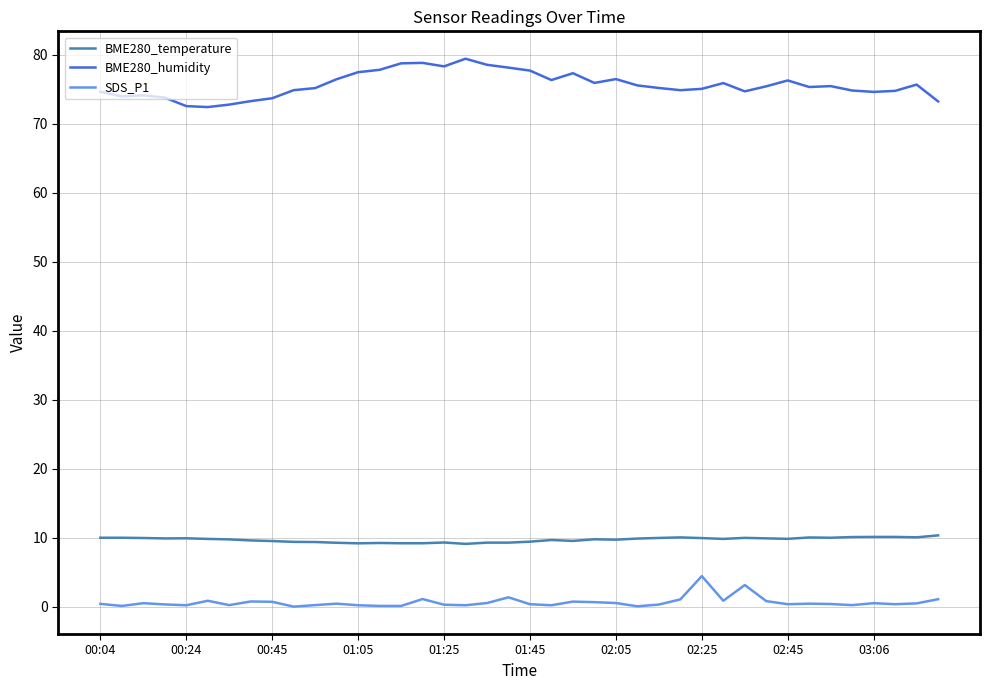

What is the difference between the maximum and minimum values in the SDS_P1 series?

4.4